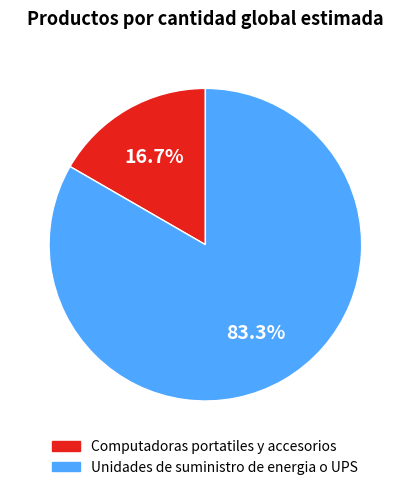

Which category accounts for the majority?

Unidades de suministro de energia o UPS